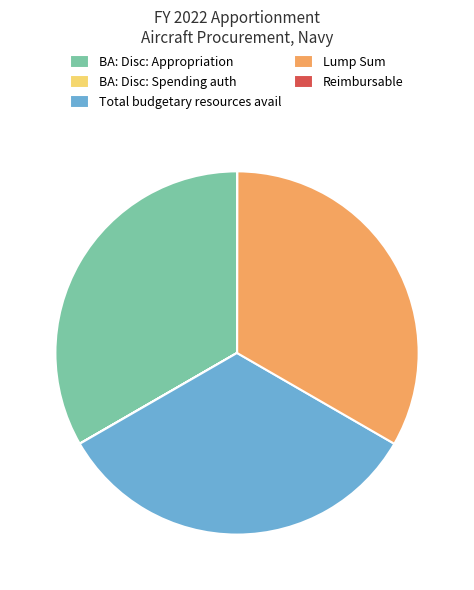

Is it true that BA: Disc: Appropriation is 33% of the pie?

True